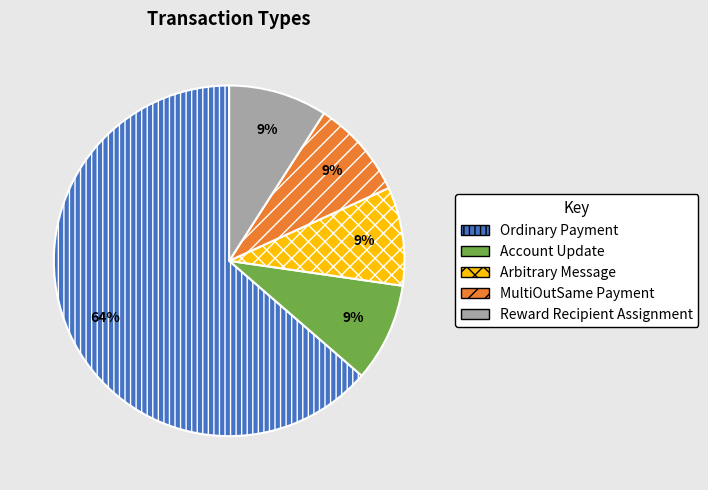

The MultiOutSame Payment slice represents 9% of the pie. True or false?

True